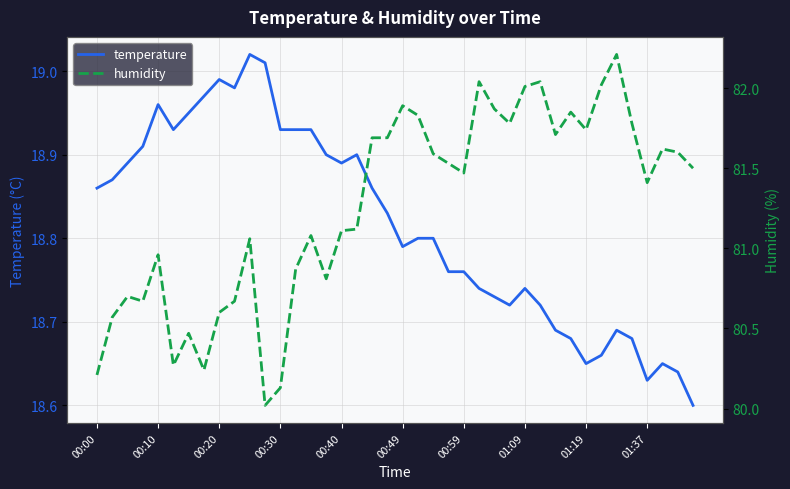

Is it true that temperature equals 8.1 at 00:10?

False